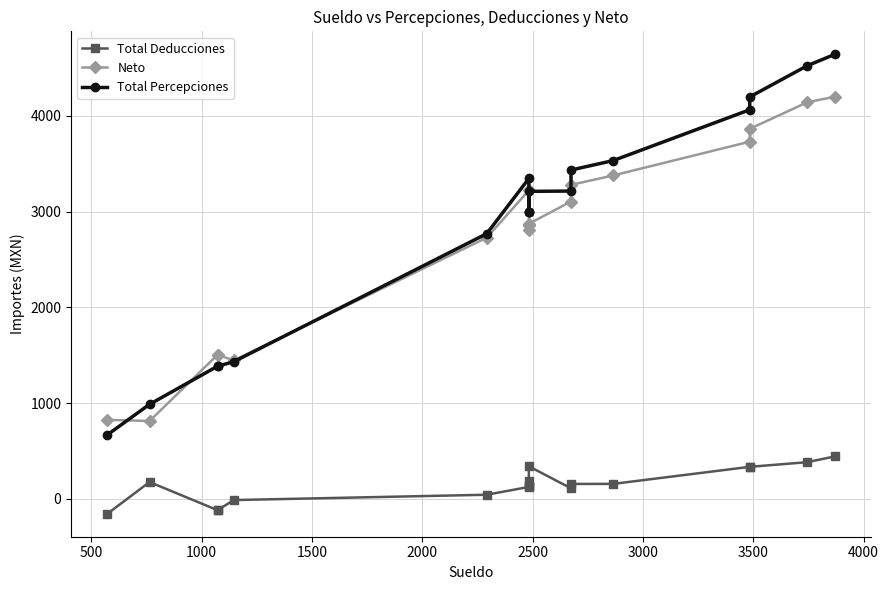

True or false: Neto and Total Percepciones cross at least once.

True